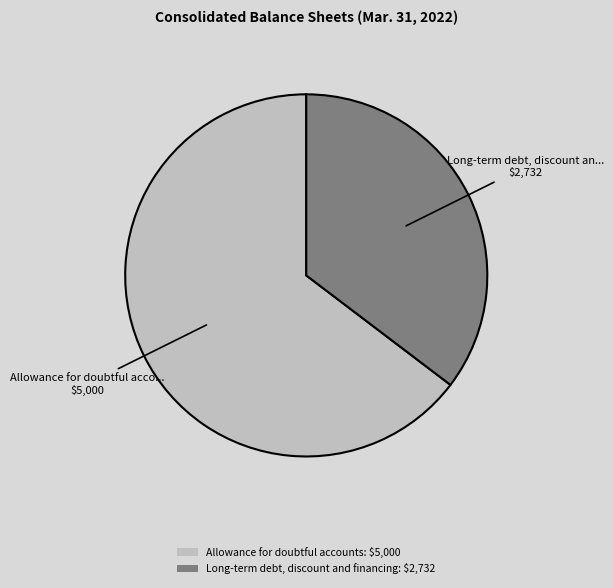

Does Long-term debt, discount and financing: $2,732 represent more than half of the total?

No